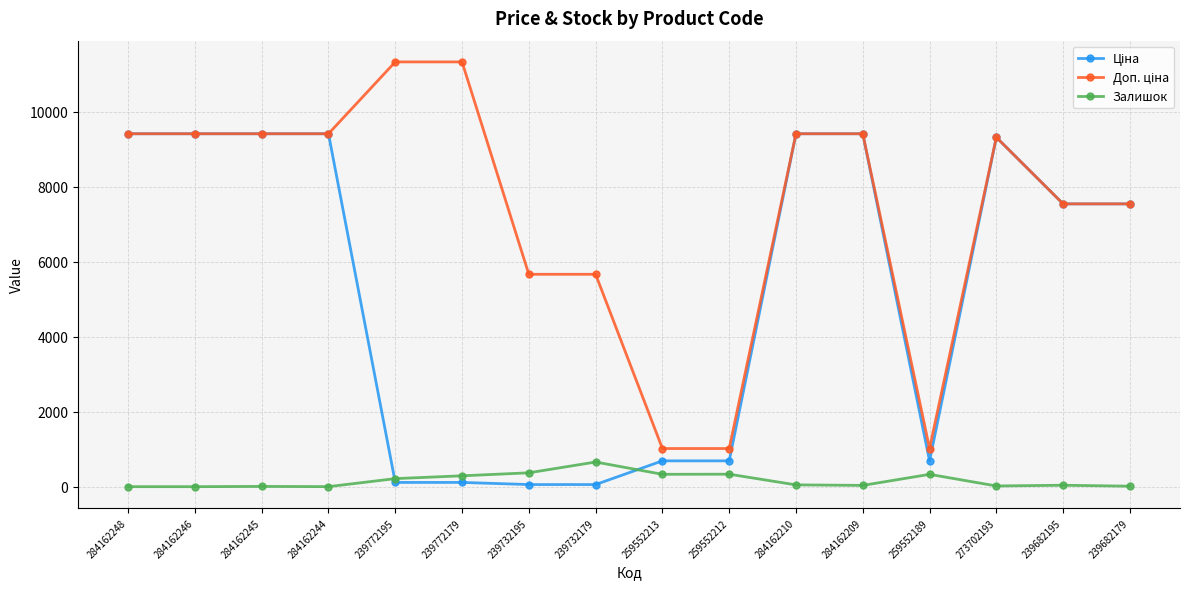

At how many categories does at least one series exceed 1758?

13